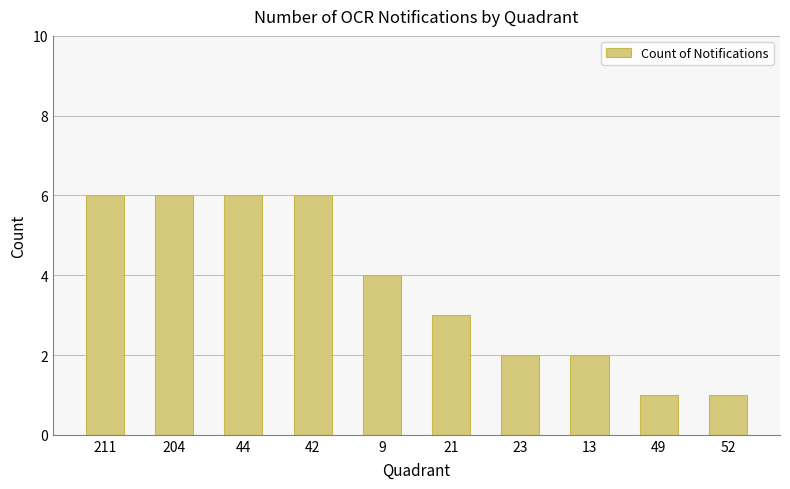

Reading left to right, what are all the values shown in this chart?

211=6	204=6	44=6	42=6	9=4	21=3	23=2	13=2	49=1	52=1